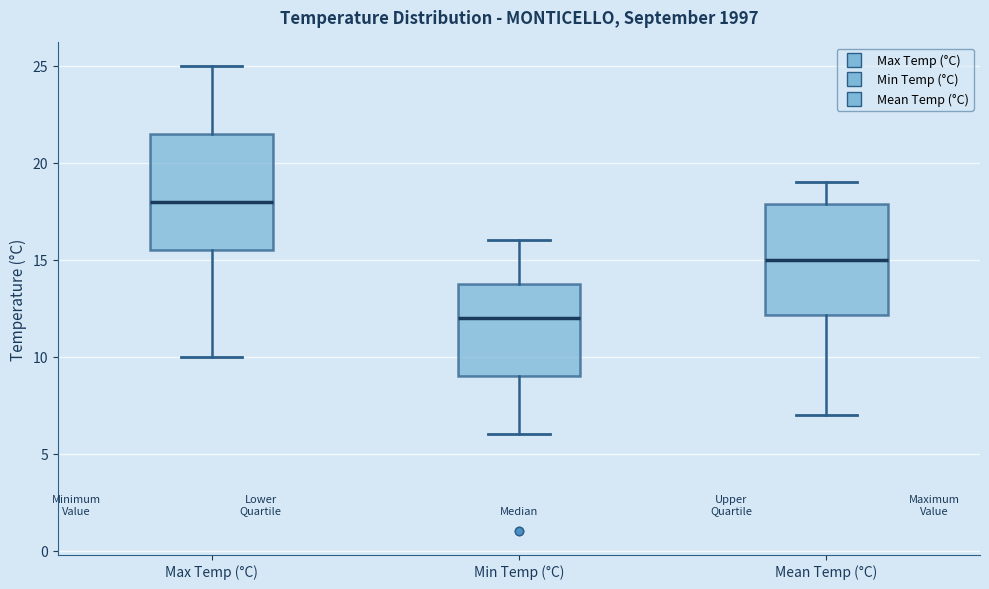

Reading left to right, read every box against the y-axis: the position of its median line, the range the box covers, and the ends of its whiskers. The values are not printed on the chart, so give them approximately, as read against the axis.

Max Temp (°C): median 18.0, box 15.5 to 21.5, whiskers 10.0 to 25.0
Min Temp (°C): median 12.0, box 9.0 to 14.0, whiskers 6.0 to 16.0
Mean Temp (°C): median 15.0, box 12.0 to 18.0, whiskers 7.0 to 19.0